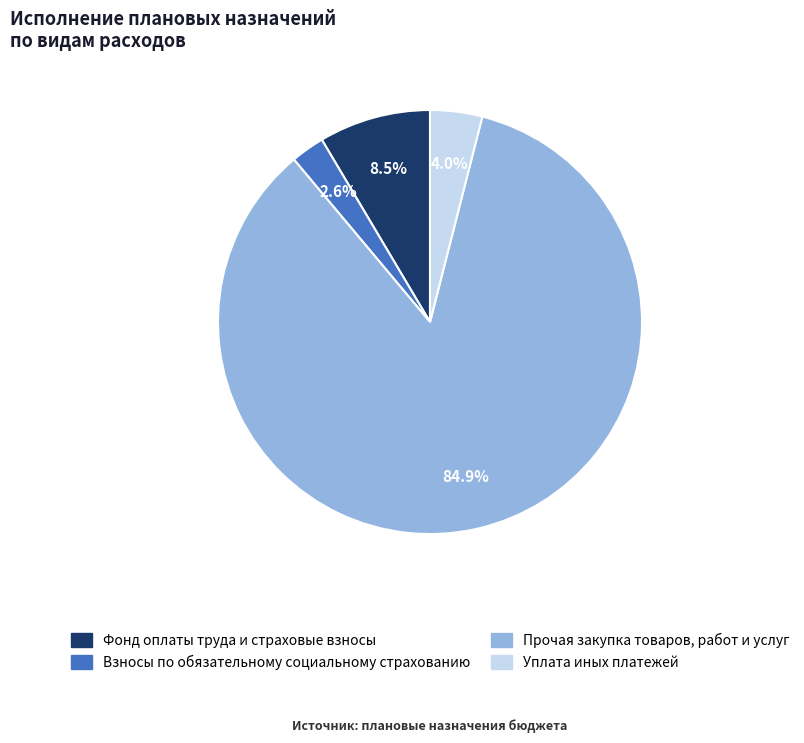

Which category has the smallest portion of the pie?

Взносы по обязательному социальному страхованию